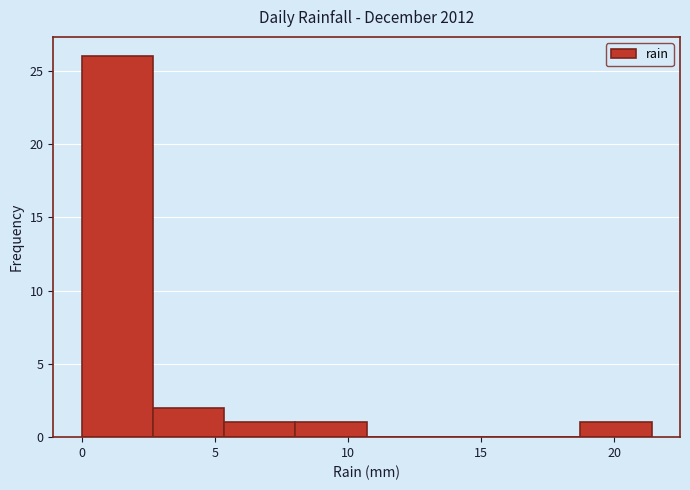

Over which range of the x-axis is the bar tallest?

0.0 to 2.5